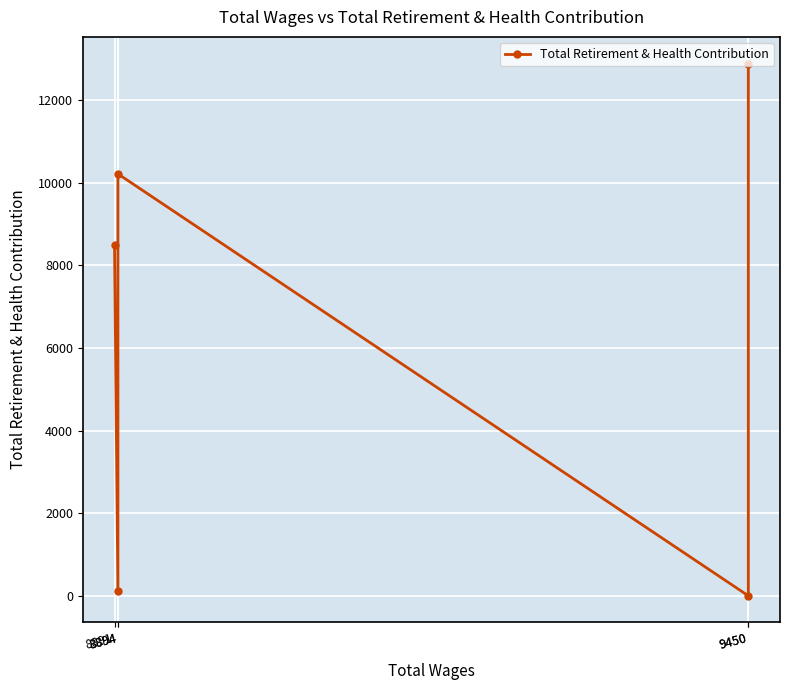

Reading left to right, list all the values displayed in this chart.

9450=12891	9450=0	8894=10218	8894=116	8891=8484